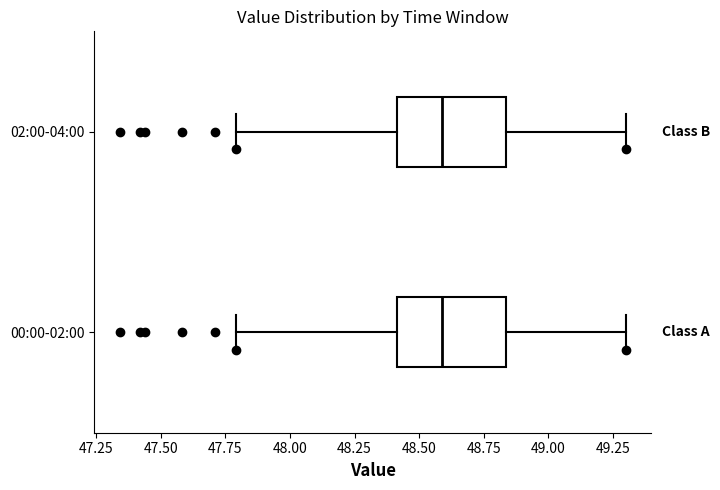

Reading bottom to top, read every box against the x-axis: the position of its median line, the range the box covers, and the ends of its whiskers. The values are not printed on the chart, so give them approximately, as read against the axis.

00:00-02:00: median 48.60, box 48.40 to 48.85, whiskers 47.80 to 49.30
02:00-04:00: median 48.60, box 48.40 to 48.85, whiskers 47.80 to 49.30